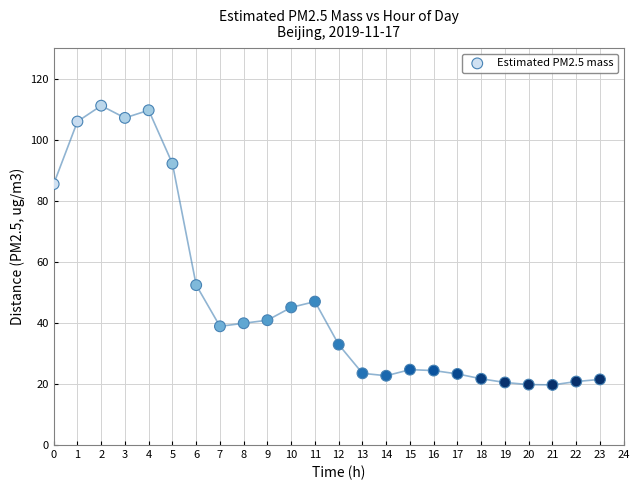

What Y value in the scatter plot is closest to 65?

52.4